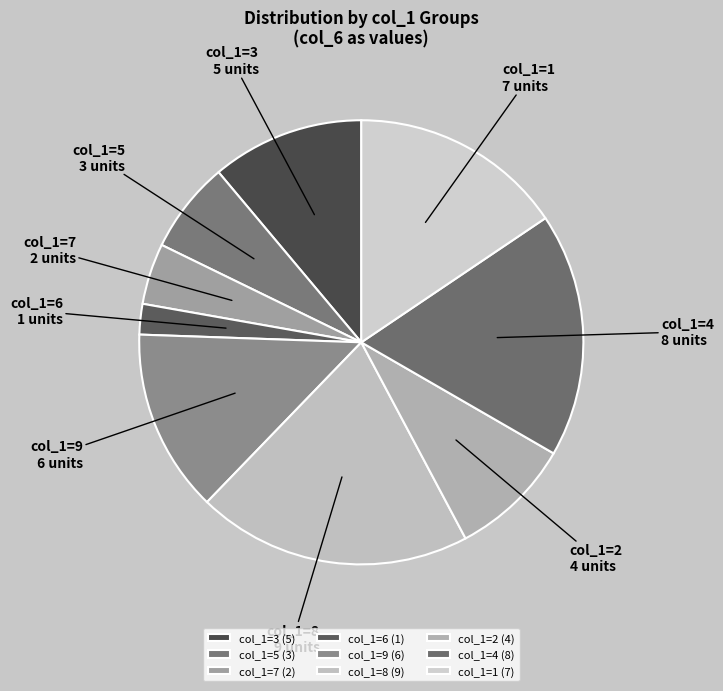

How many segments does this pie chart have?

9